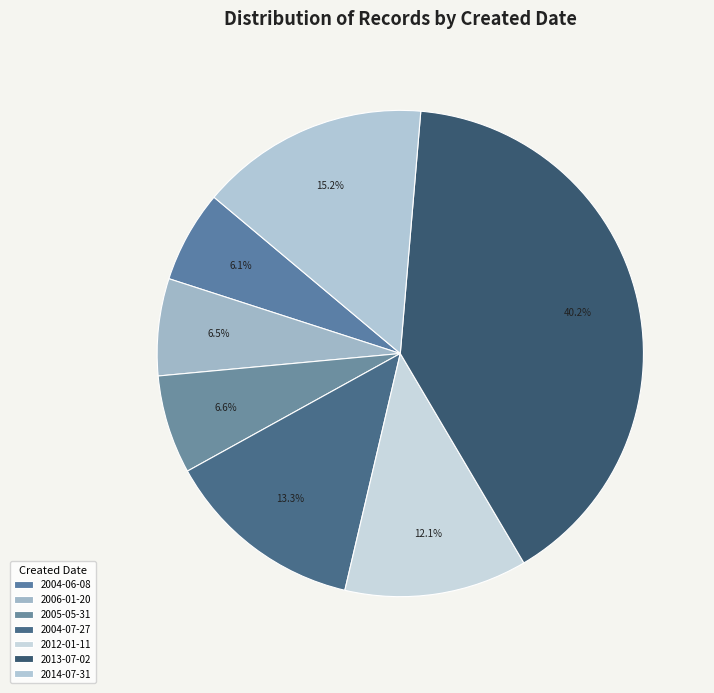

To the nearest percent, what portion does 2004-06-08 represent?

6%